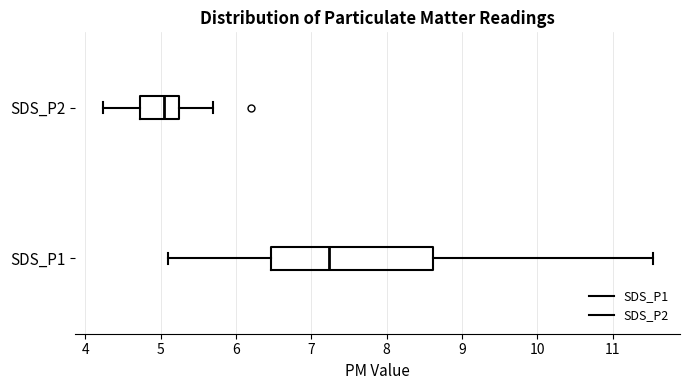

Where is the left edge of the box for SDS_P1 on the x-axis? The values are not printed on the chart, so give them approximately, as read against the axis.

6.5